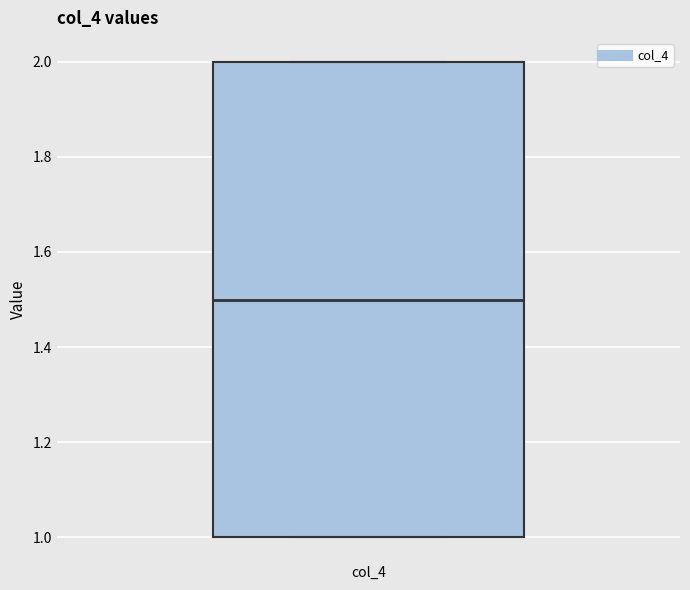

Transcribe this box plot: give where the median line is, the range the box spans, and where the two whiskers end, as read against the y-axis. The values are not printed on the chart, so give them approximately, as read against the axis.

median 1.5, box 1.0 to 2.0, whiskers 1.0 to 2.0